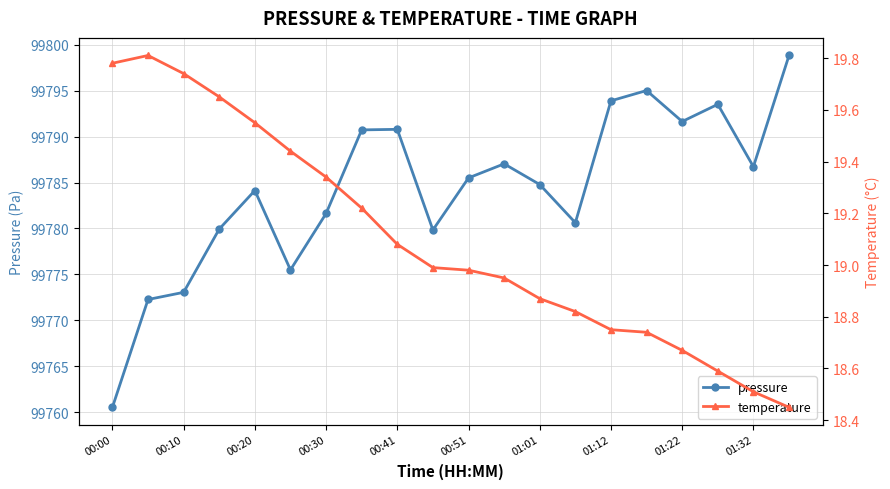

In temperature, how many points are higher than both neighbors (excluding endpoints)?

1